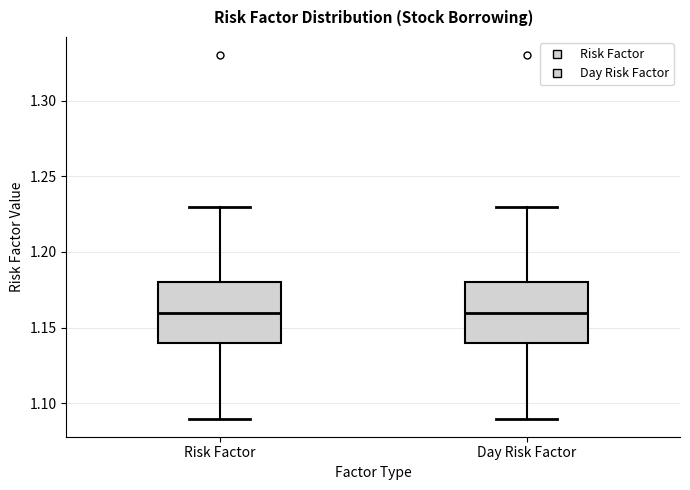

Reading left to right, read every box against the y-axis: the position of its median line, the range the box covers, and the ends of its whiskers. The values are not printed on the chart, so give them approximately, as read against the axis.

Risk Factor: median 1.16, box 1.14 to 1.18, whiskers 1.09 to 1.23
Day Risk Factor: median 1.16, box 1.14 to 1.18, whiskers 1.09 to 1.23